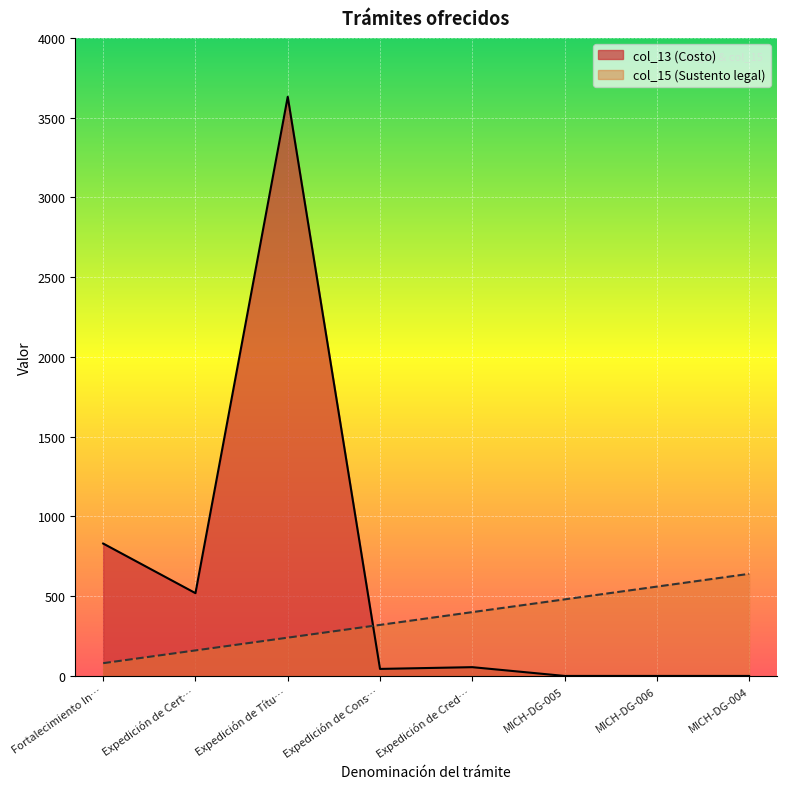

True or false: col_13 (Costo) has a value of 3631 at Expedición de Títu….

True